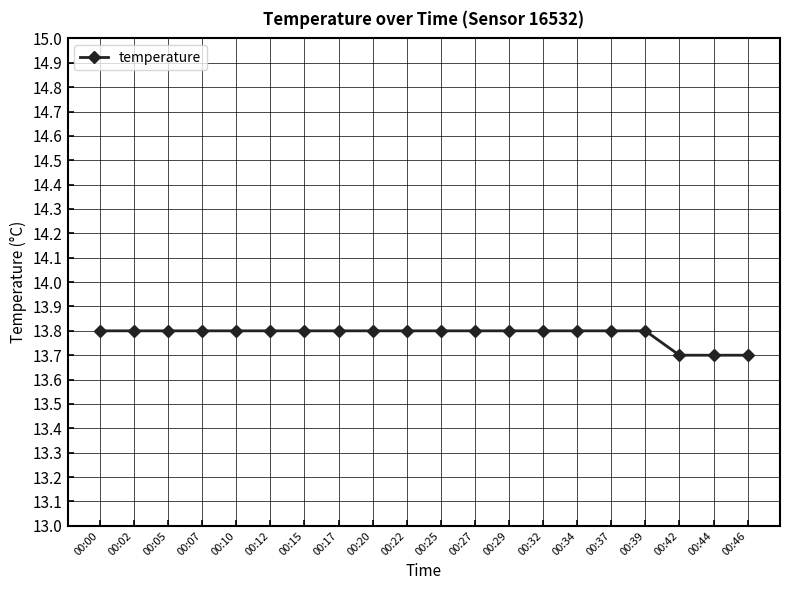

Reading left to right, extract all data points from this chart.

00:00=13.8	00:02=13.8	00:05=13.8	00:07=13.8	00:10=13.8	00:12=13.8	00:15=13.8	00:17=13.8	00:20=13.8	00:22=13.8	00:25=13.8	00:27=13.8	00:29=13.8	00:32=13.8	00:34=13.8	00:37=13.8	00:39=13.8	00:42=13.7	00:44=13.7	00:46=13.7